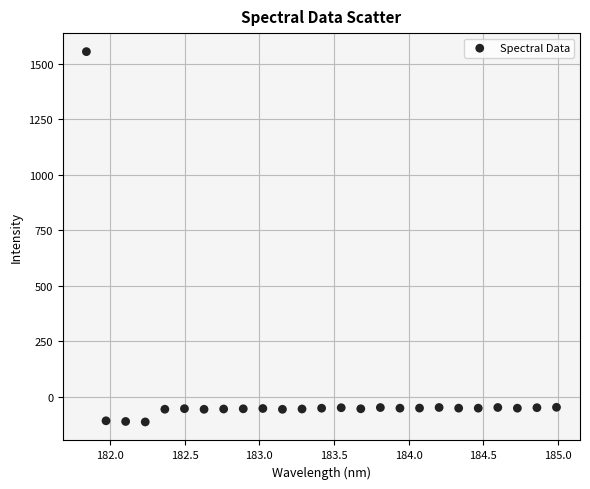

What is the range of Y values (max minus min)?

1668.9